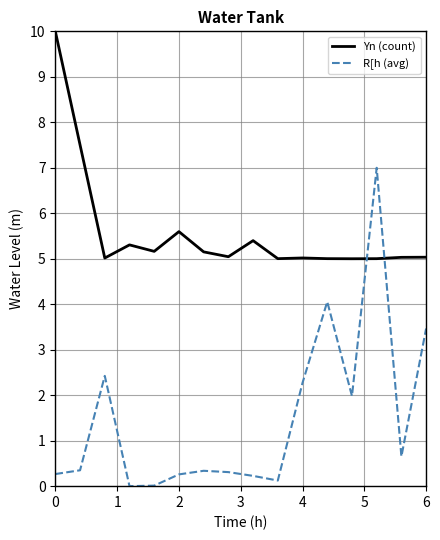

True or false: Yn (count) has more than 0 interior local peaks.

True